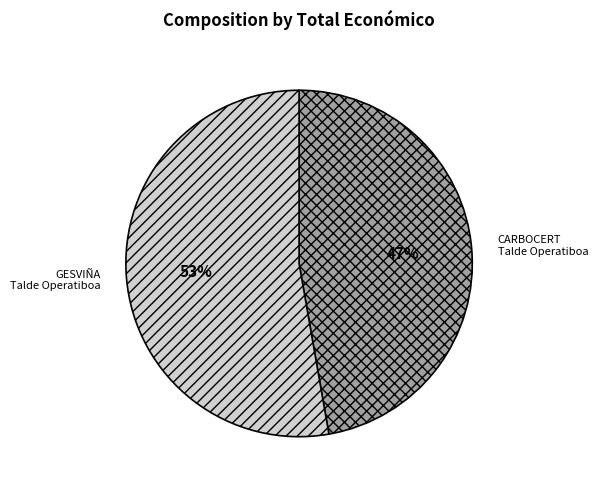

How many slices are in this pie chart?

2